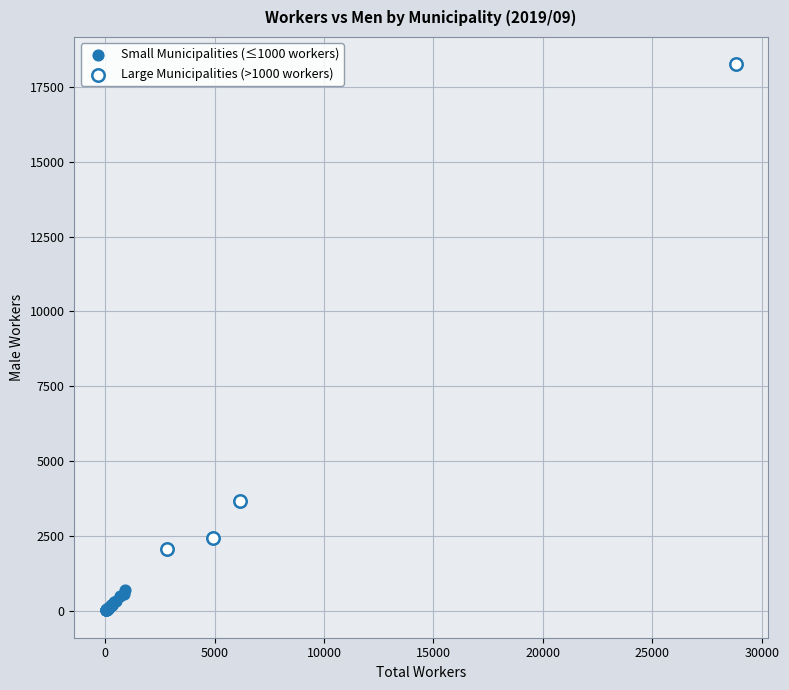

Which series reaches the maximum Y coordinate?

Large Municipalities (>1000 workers)